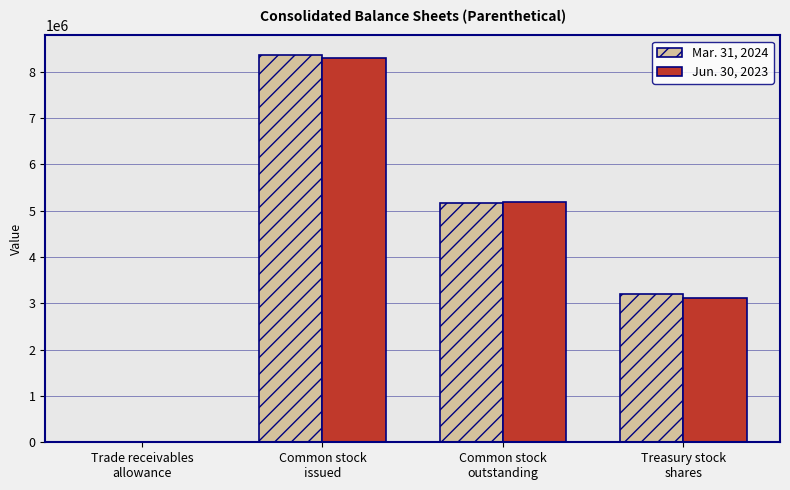

Reading left to right, extract all data points from this chart.

Mar. 31, 2024: Trade receivables
allowance=2451	Common stock
issued=8363000	Common stock
outstanding=5156000	Treasury stock
shares=3207000
Jun. 30, 2023: Trade receivables
allowance=2600	Common stock
issued=8292000	Common stock
outstanding=5174000	Treasury stock
shares=3118000